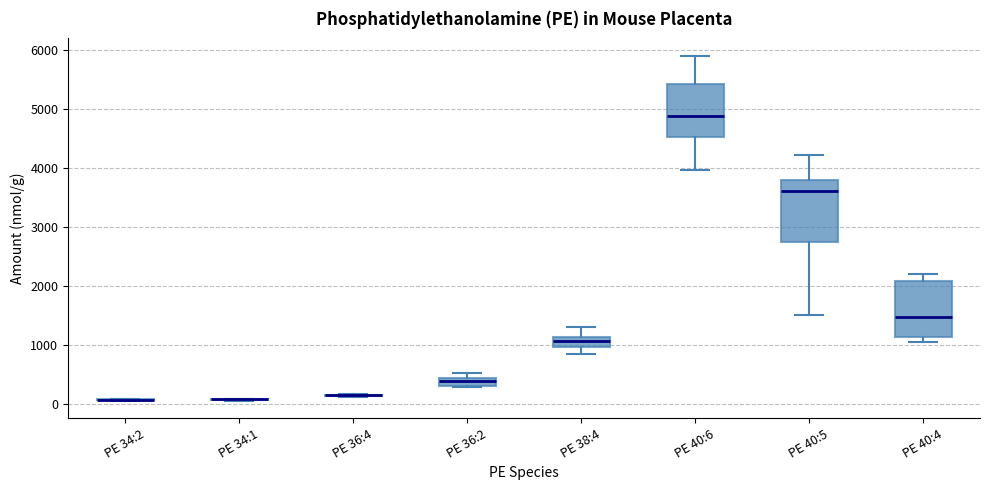

Where does the median line of the box for PE 36:2 sit on the y-axis? The values are not printed on the chart, so give them approximately, as read against the axis.

400